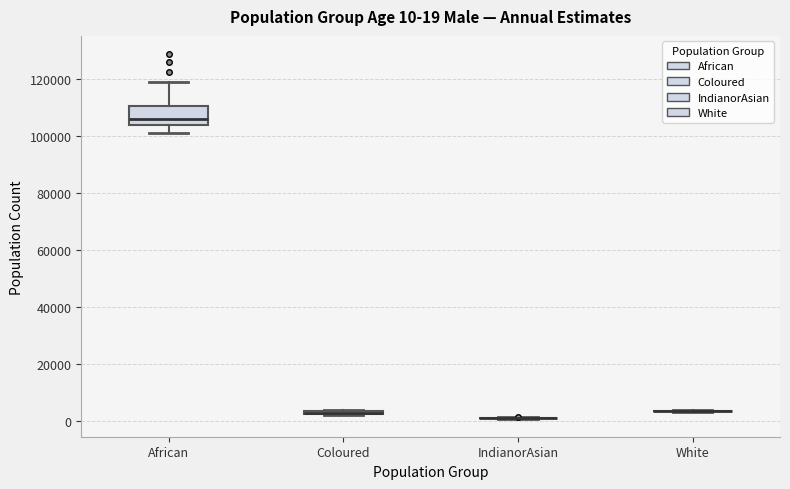

Comparing the boxes themselves (not the whiskers), which one is the tallest?

African